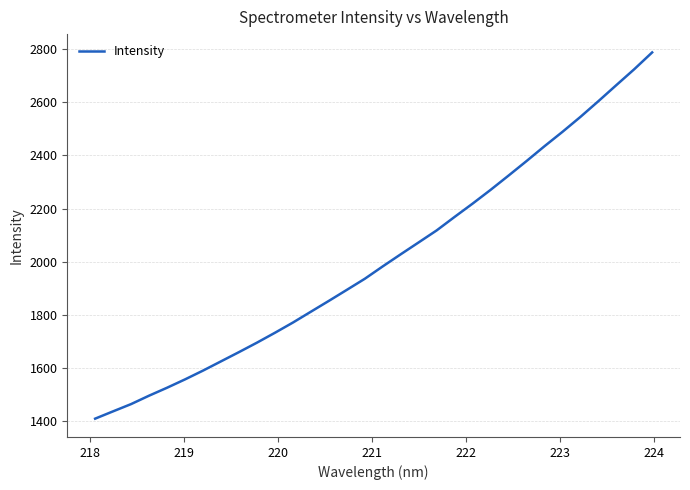

What is the difference between the maximum and minimum values?

1377.6